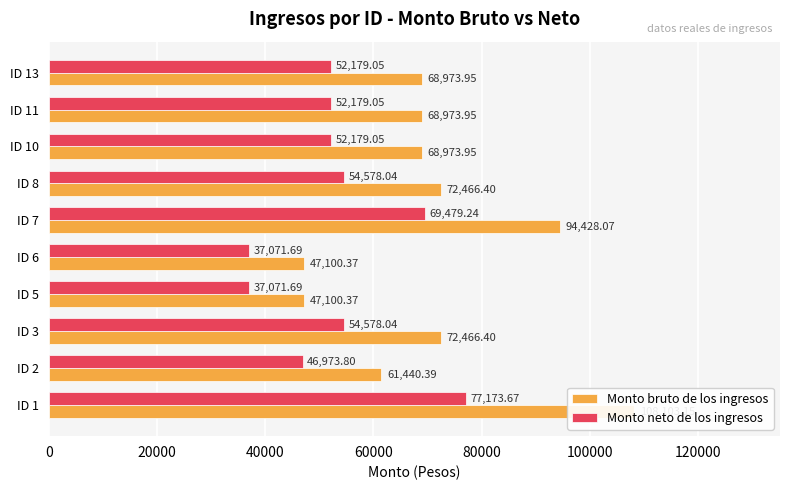

What is the maximum value for Monto neto de los ingresos?

77173.7